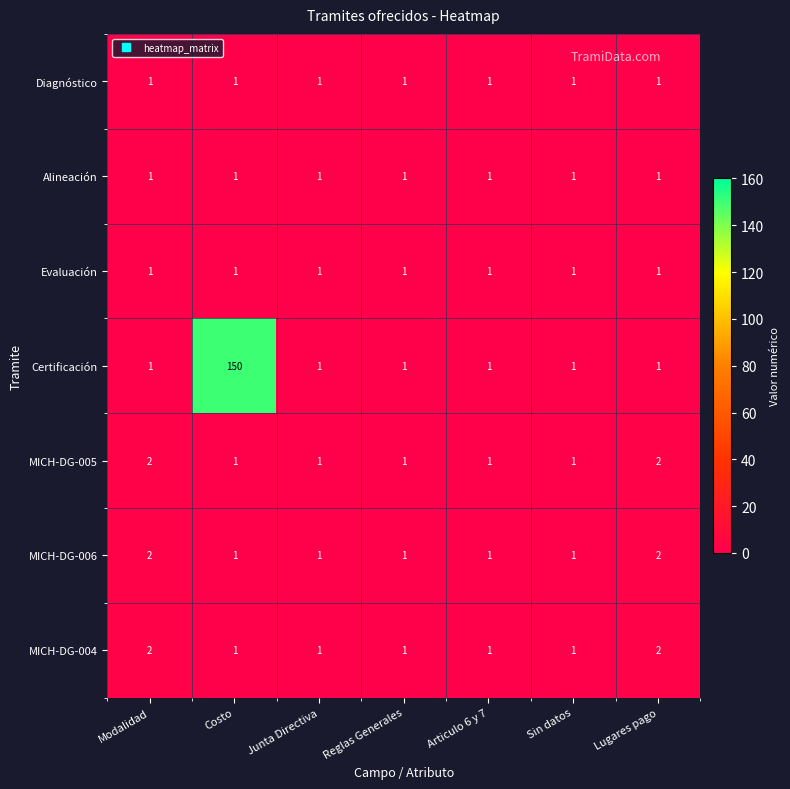

What is the sum of all MICH-DG-004 values?

9